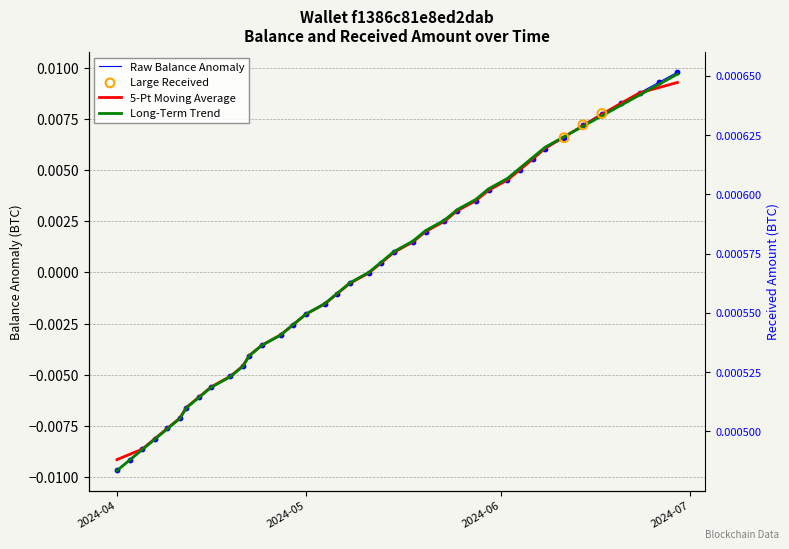

Which series has the largest Y range (max minus min)?

balance